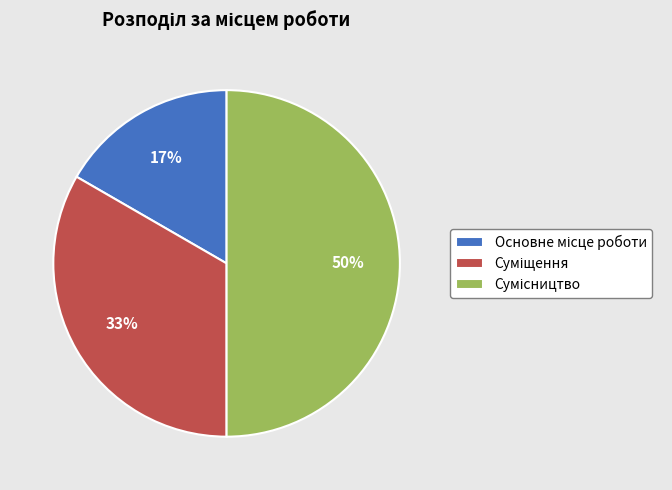

To the nearest percent, what portion does Сумісництво represent?

50%